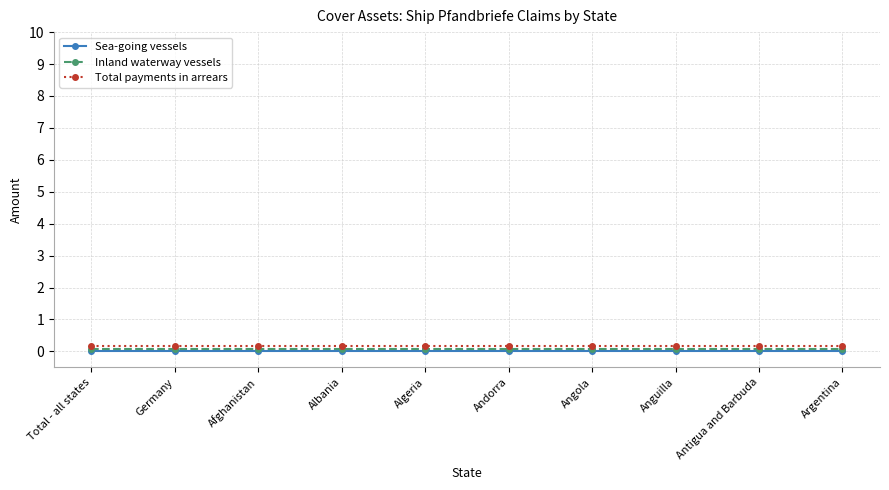

Reading left to right, transcribe all the data shown in this chart.

Sea-going vessels: 0.0	0.0	0.0	0.0	0.0	0.0	0.0	0.0	0.0	0.0
Inland waterway vessels: 0.1	0.1	0.1	0.1	0.1	0.1	0.1	0.1	0.1	0.1
Total payments in arrears: 0.2	0.2	0.2	0.2	0.2	0.2	0.2	0.2	0.2	0.2